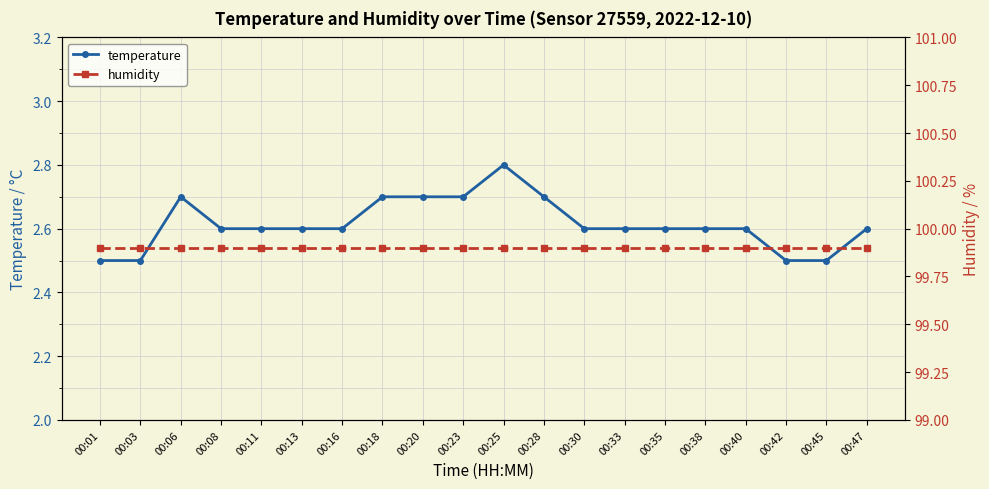

Rank the categories by humidity value from lowest to highest.

00:01, 00:03, 00:06, 00:08, 00:11, 00:13, 00:16, 00:18, 00:20, 00:23, 00:25, 00:28, 00:30, 00:33, 00:35, 00:38, 00:40, 00:42, 00:45, 00:47